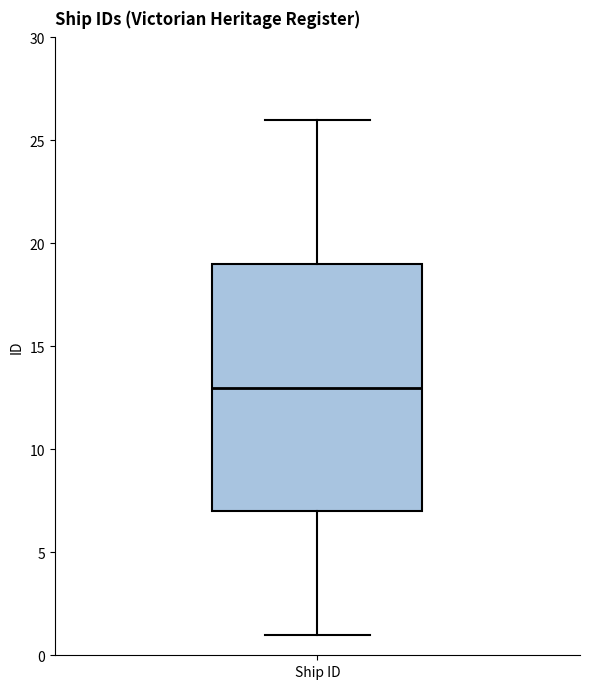

Read this box plot against the y-axis: the position of the median line, the range covered by the box, and the ends of both whiskers. The values are not printed on the chart, so give them approximately, as read against the axis.

median 13, box 7 to 19, whiskers 1 to 26